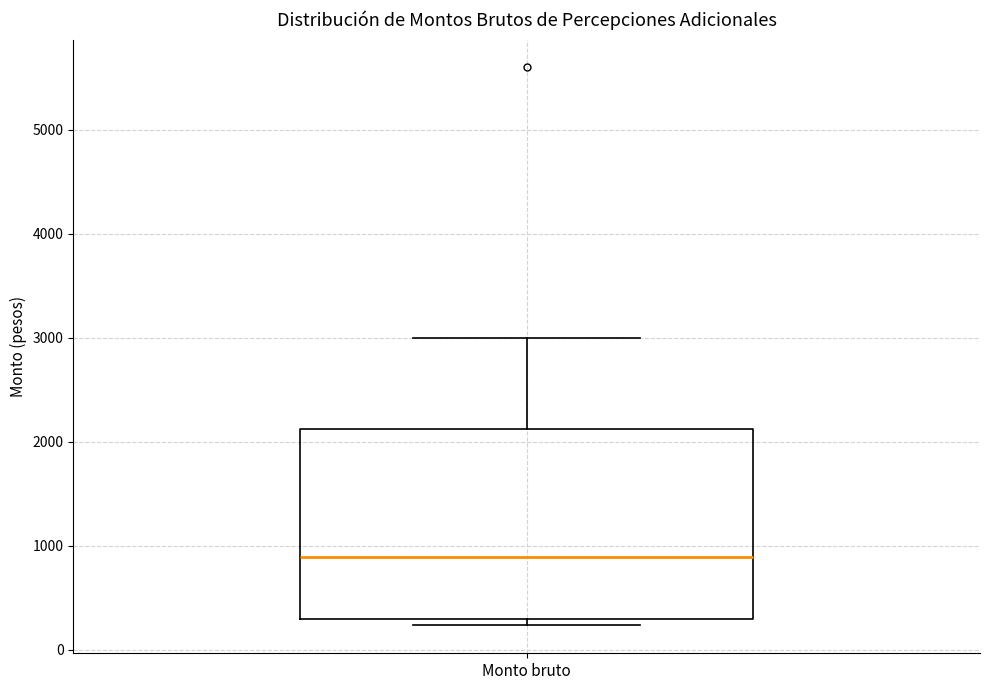

Read this box plot against the y-axis: the position of the median line, the range covered by the box, and the ends of both whiskers. The values are not printed on the chart, so give them approximately, as read against the axis.

median 900, box 300 to 2100, whiskers 200 to 3000